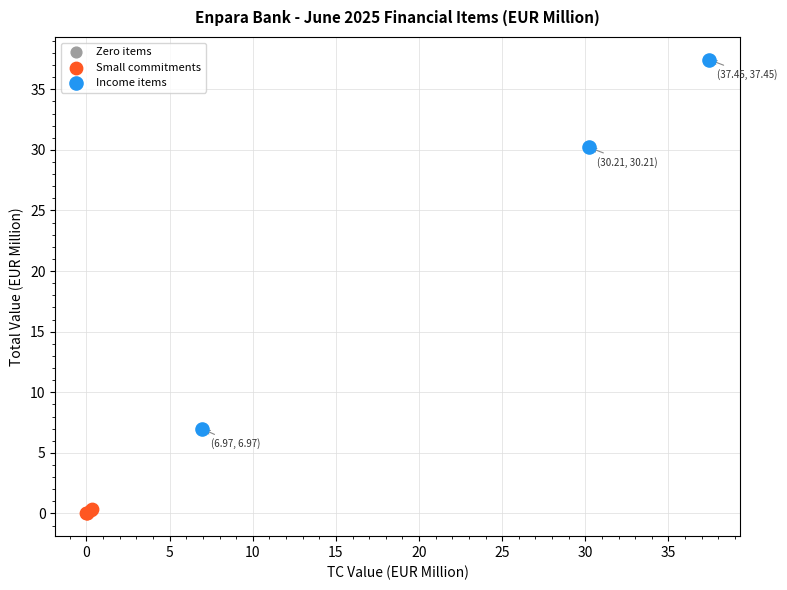

Which series contains the highest Y value?

Income items